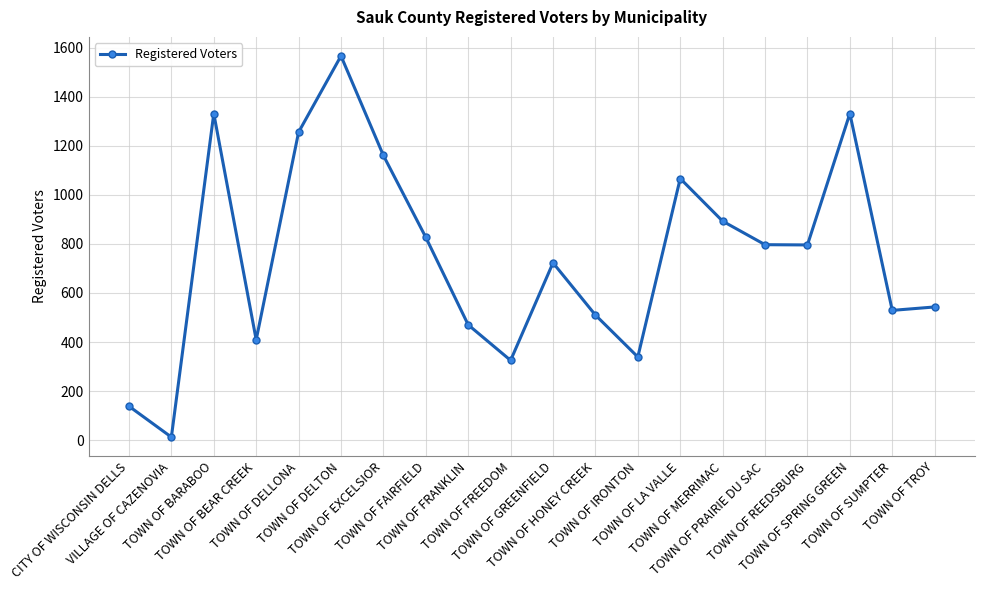

What position from the left is TOWN OF BEAR CREEK?

4